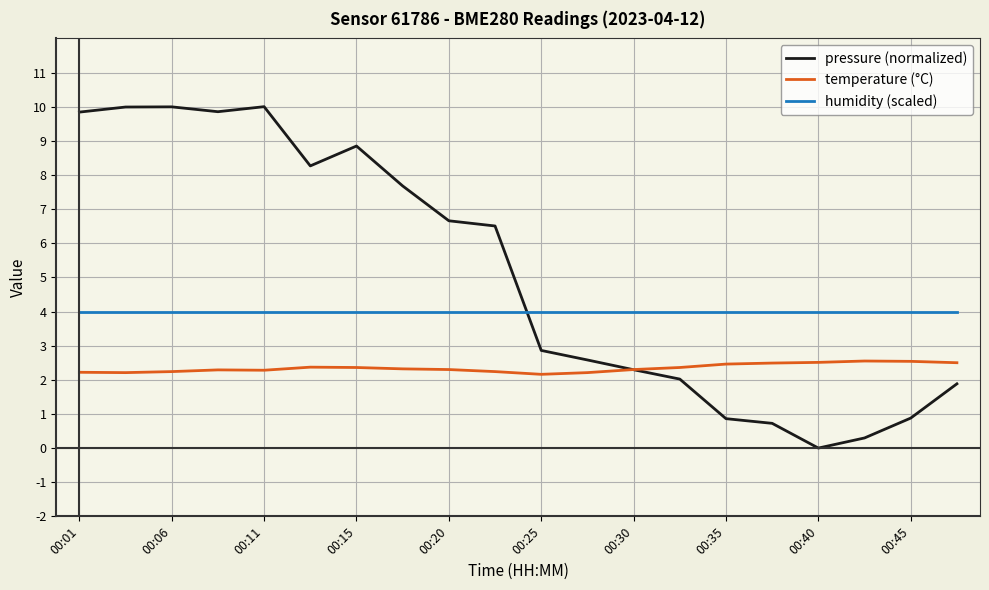

Which series has the largest total across all categories?

pressure (normalized)